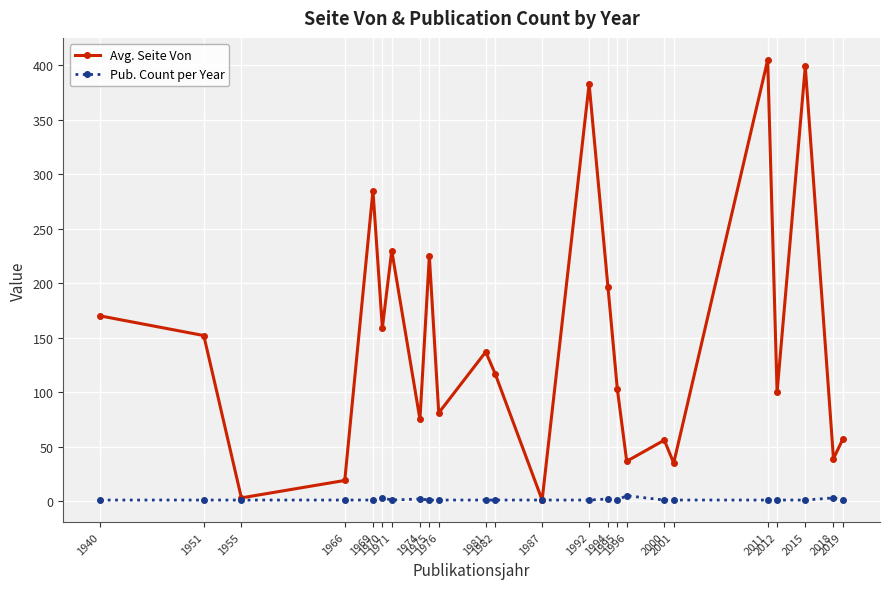

True or false: Pub. Count per Year has more than 1 interior local peaks.

True